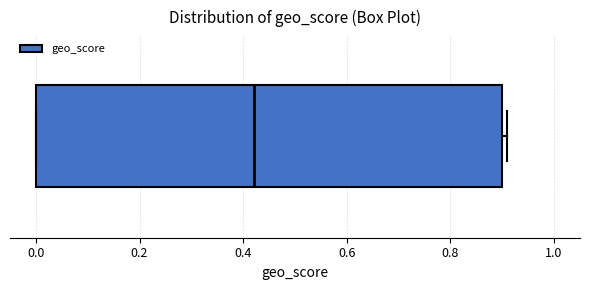

Transcribe this box plot: give where the median line is, the range the box spans, and where the two whiskers end, as read against the x-axis. The values are not printed on the chart, so give them approximately, as read against the axis.

median 0.42, box 0.00 to 0.90, whiskers 0.00 to 0.92